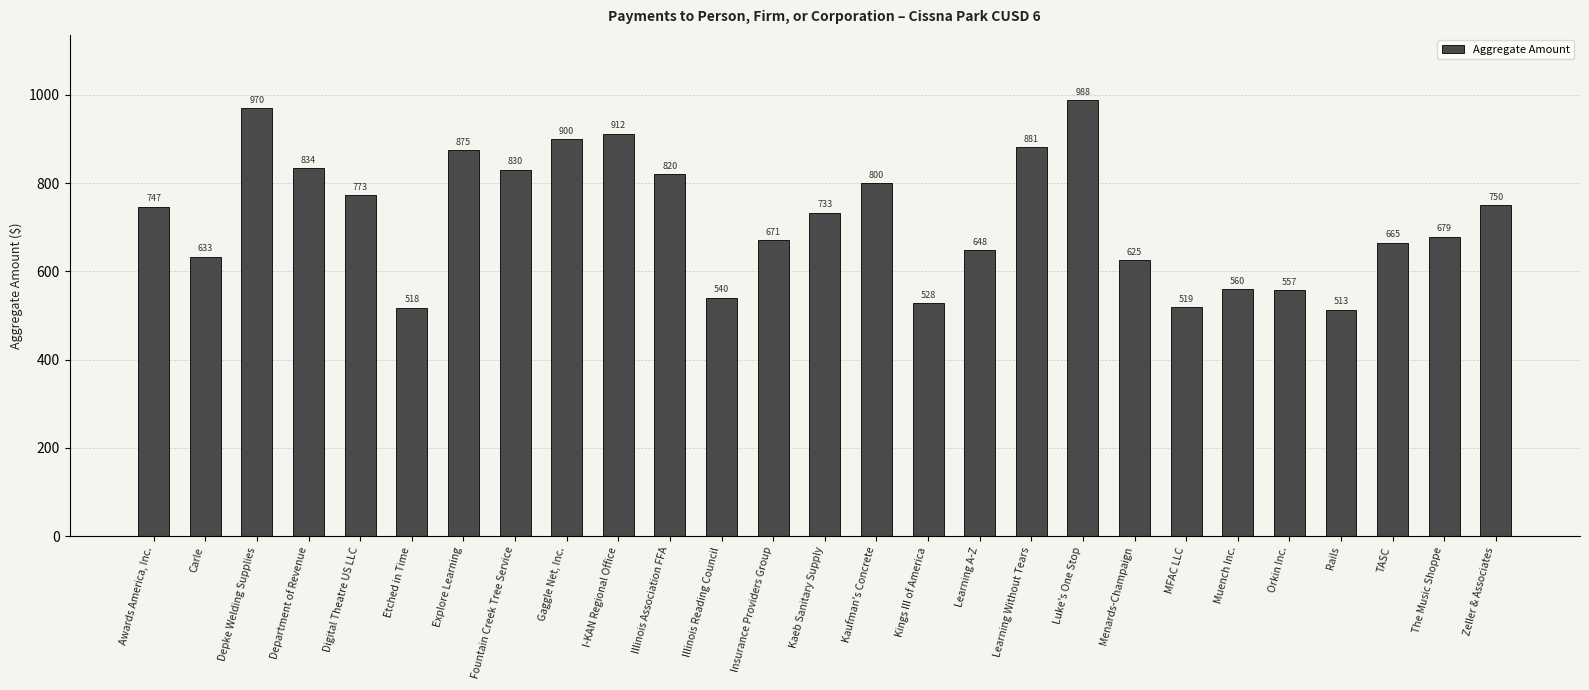

The chart shows a value of 148 at Kaeb Sanitary Supply. True or false?

False